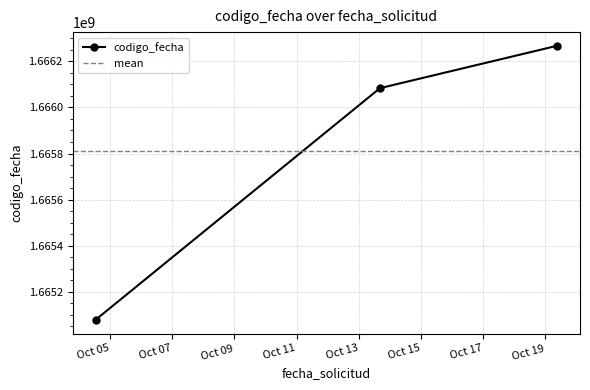

Does the chart display data point markers on the line(s)?

Yes